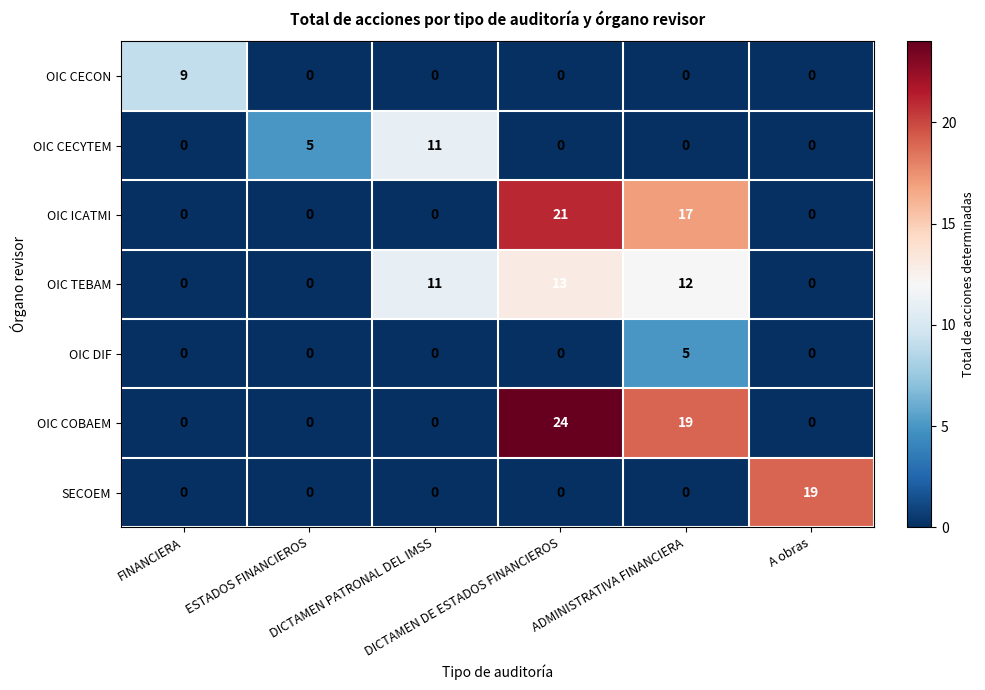

What is the sum of all OIC COBAEM values?

43